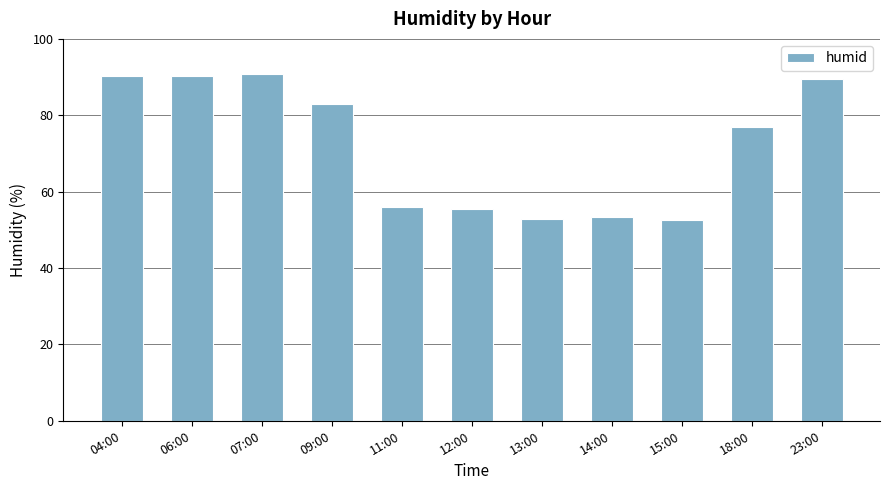

What is the average value?

71.9